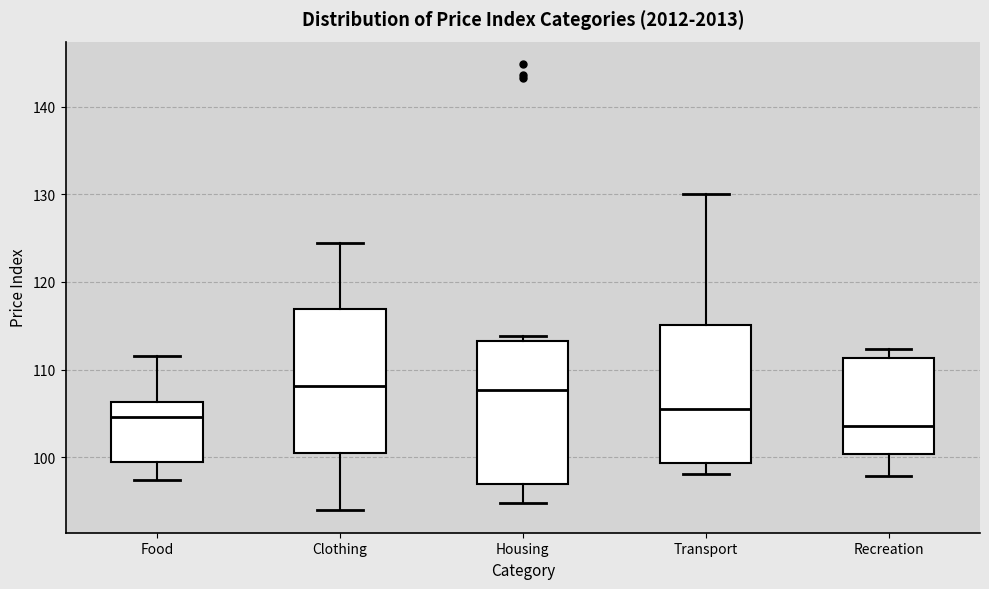

Reading left to right, transcribe this box plot: for each box, give where its median line is, the range the box spans, and where its two whiskers end, as read against the y-axis. The values are not printed on the chart, so give them approximately, as read against the axis.

Food: median 105, box 99 to 106, whiskers 97 to 112
Clothing: median 108, box 100 to 117, whiskers 94 to 124
Housing: median 108, box 97 to 113, whiskers 95 to 114
Transport: median 106, box 99 to 115, whiskers 98 to 130
Recreation: median 104, box 100 to 111, whiskers 98 to 112